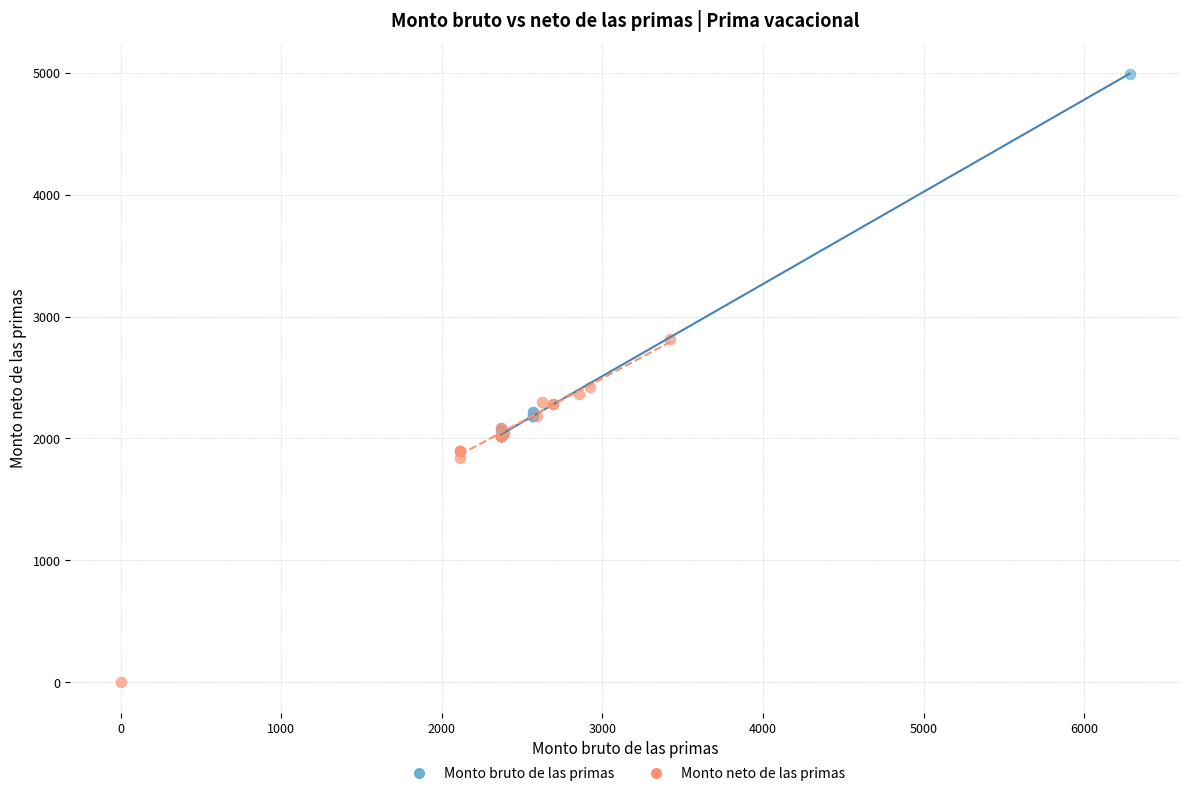

Which series contains the highest Y value?

Monto bruto de las primas